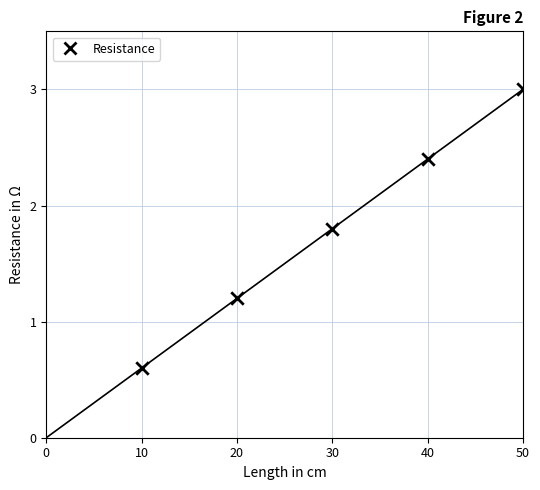

What is the average X value?

30.0